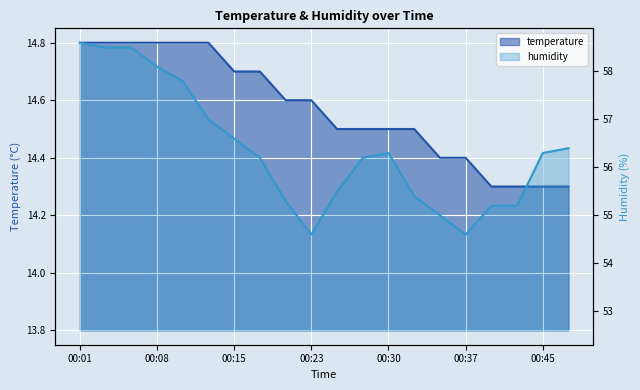

At which label does temperature reach its peak?

00:01